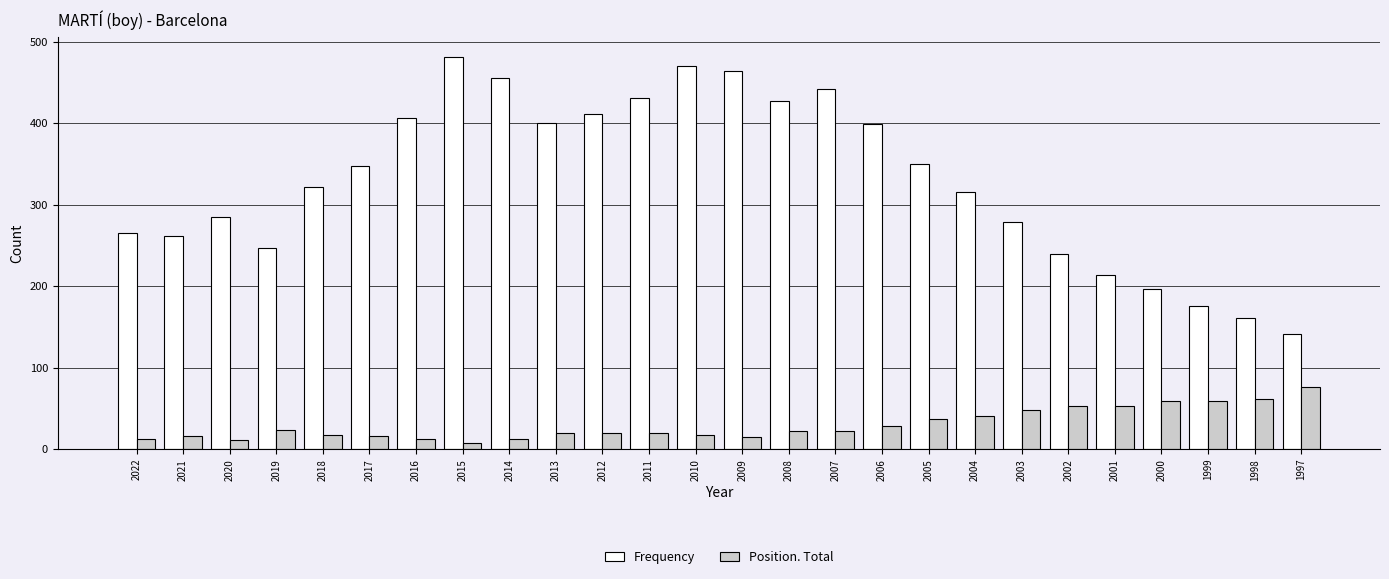

What is the spread (max minus min) of values at 2009?

449